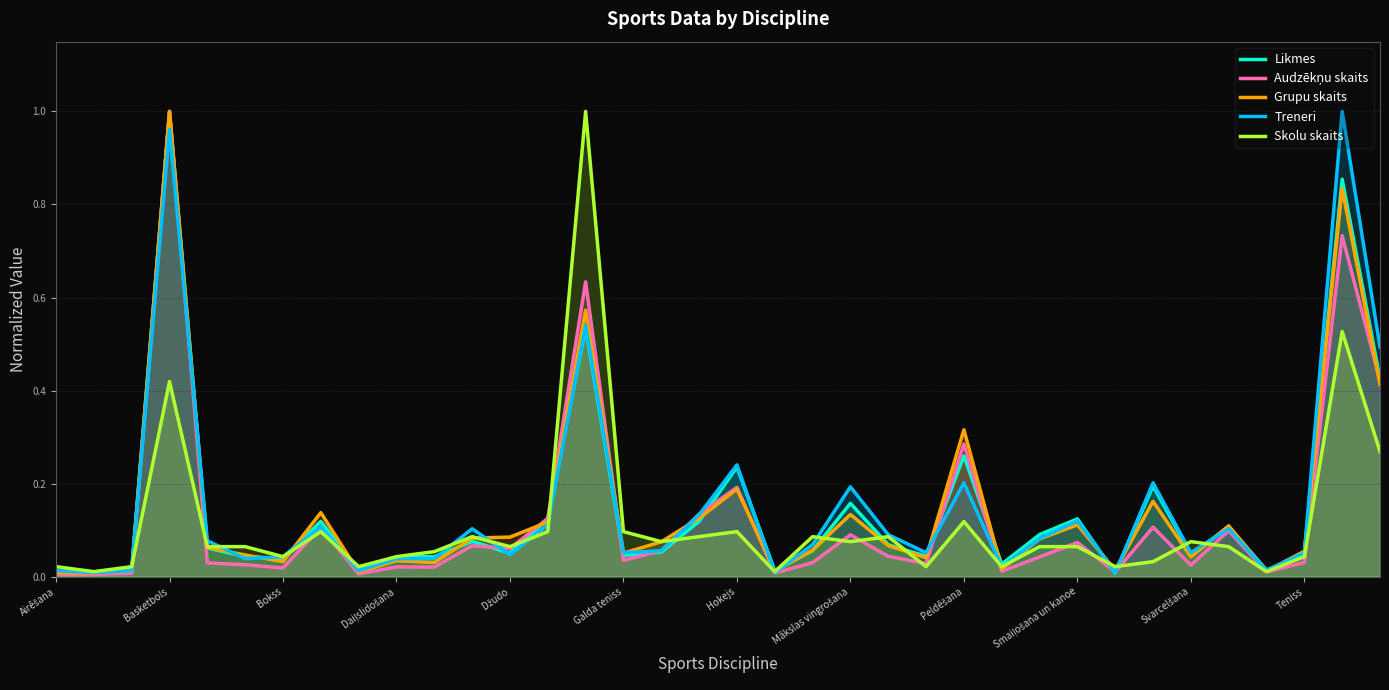

True or false: Audzēkņu skaits has more than 0 points higher than both neighbors.

True